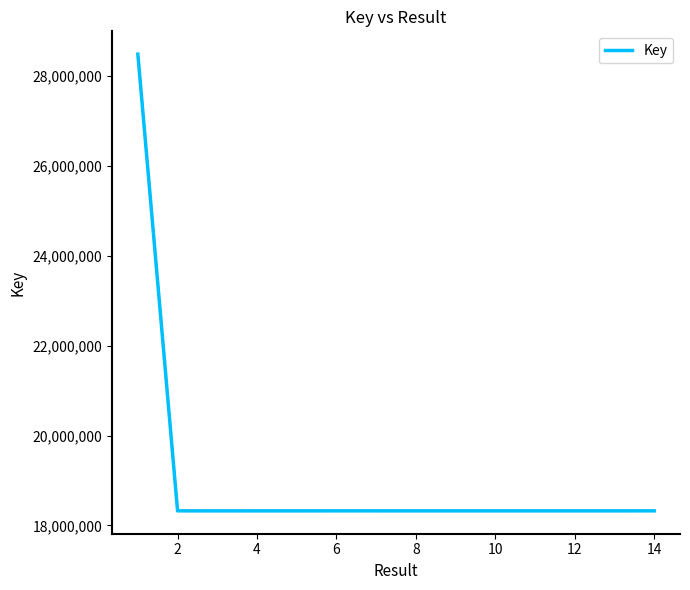

What is the maximum value shown in the chart?

28483834